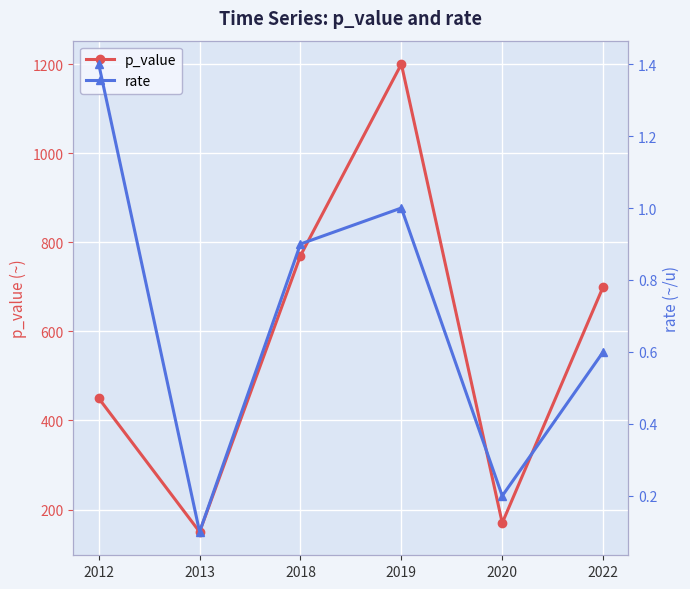

True or false: rate and p_value intersect in this chart.

False